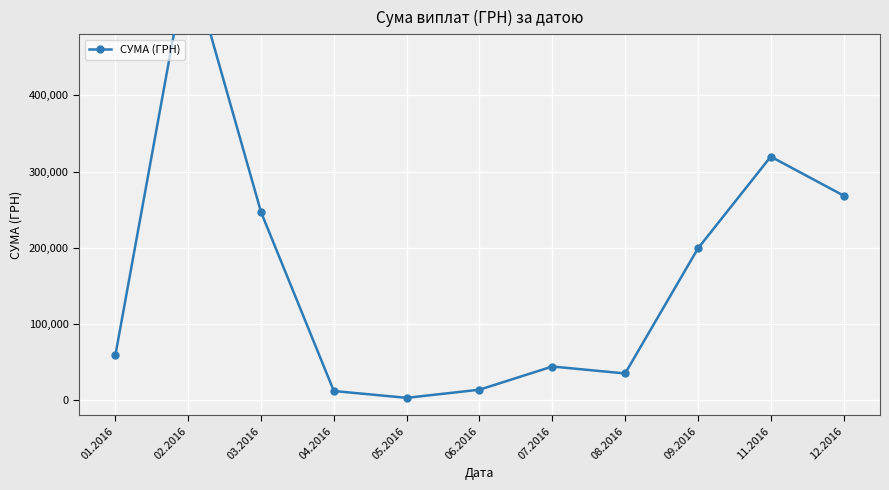

How many interior local peaks (higher than both neighbors) does the data have?

3